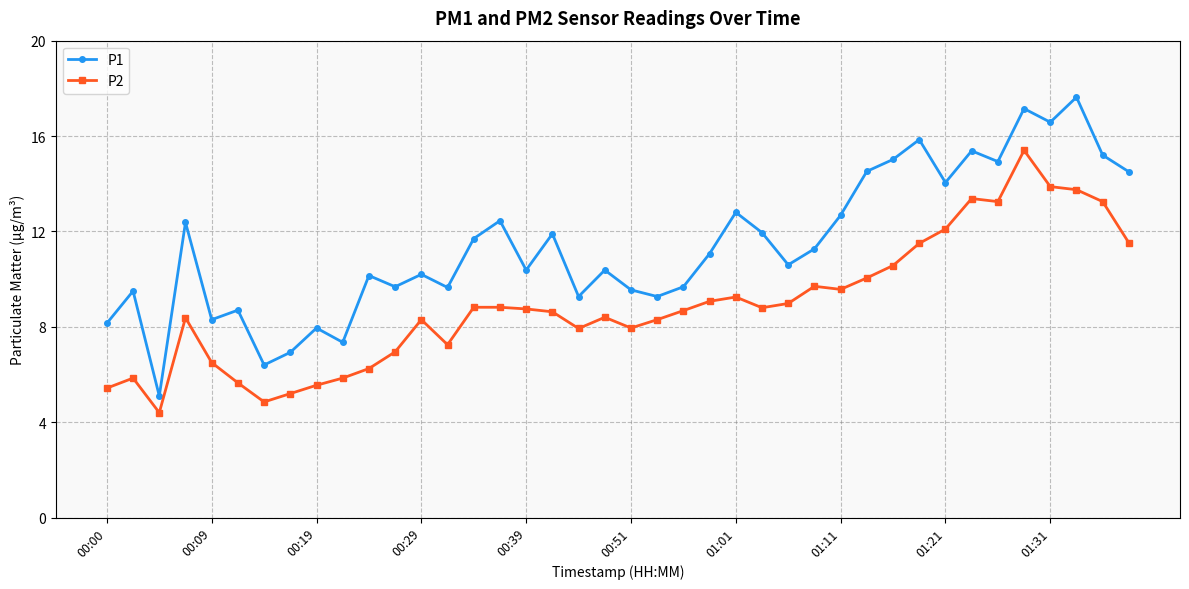

Which series has the largest range (max minus min)?

P1